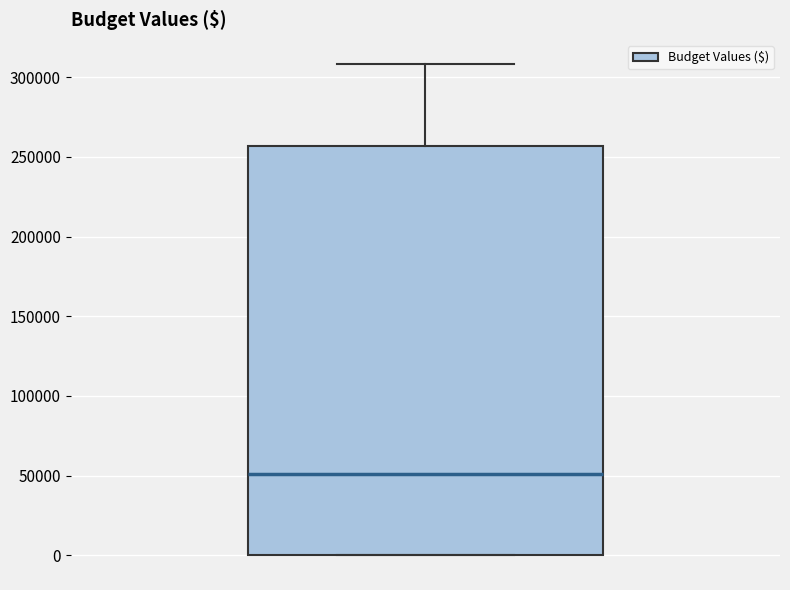

Read this box plot against the y-axis: the position of the median line, the range covered by the box, and the ends of both whiskers. The values are not printed on the chart, so give them approximately, as read against the axis.

median 50000, box 0 to 255000, whiskers 0 to 310000